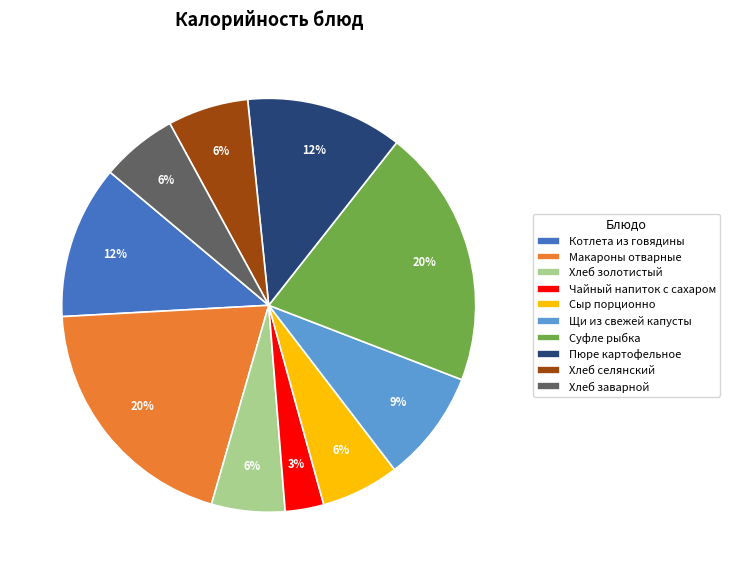

Count the number of slices in the pie.

10